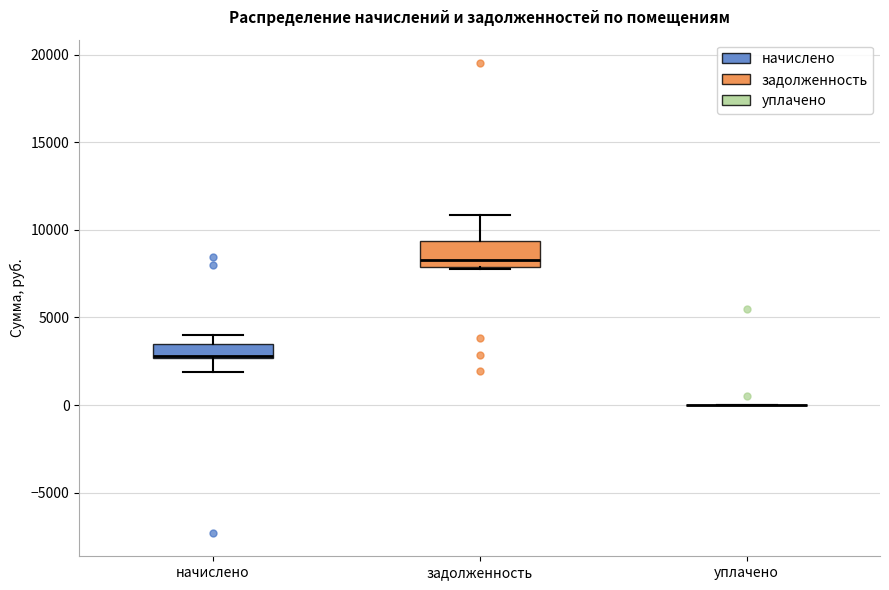

Which box is the tallest, from its lower edge to its upper edge?

задолженность